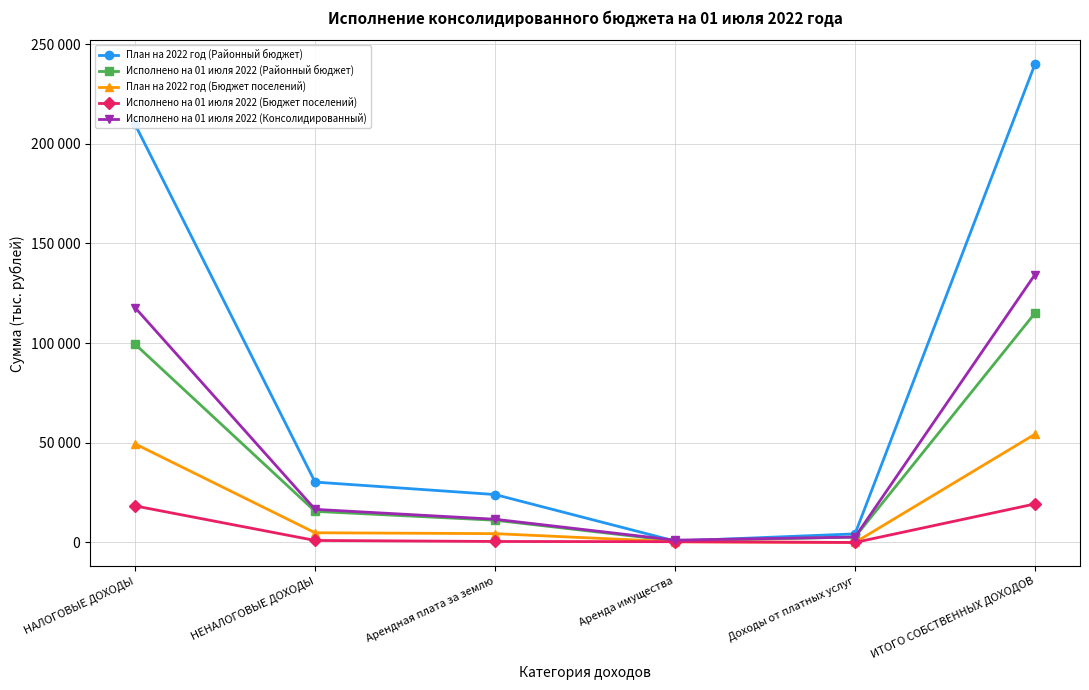

What is the label of the 5th point from the right?

НЕНАЛОГОВЫЕ ДОХОДЫ